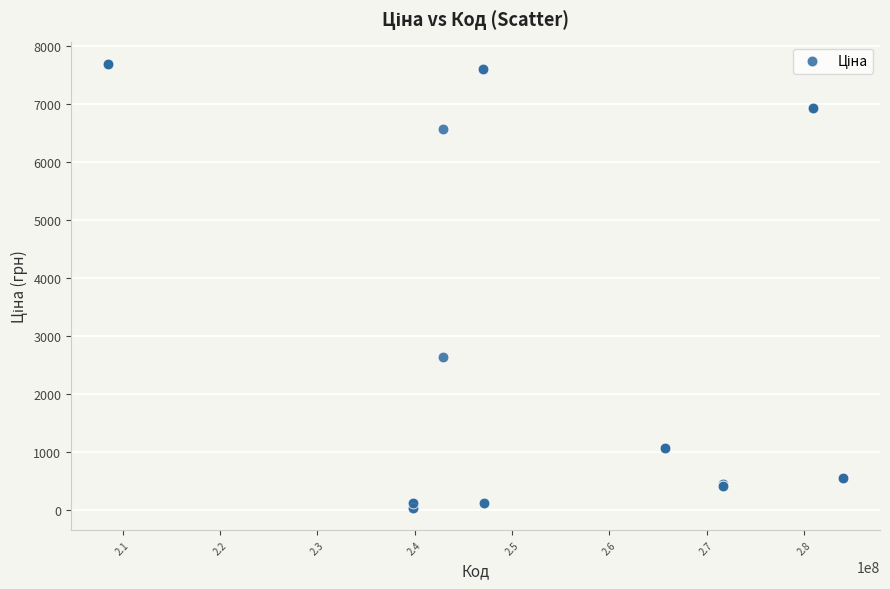

What Y value in the scatter plot is closest to 3862?

2627.5